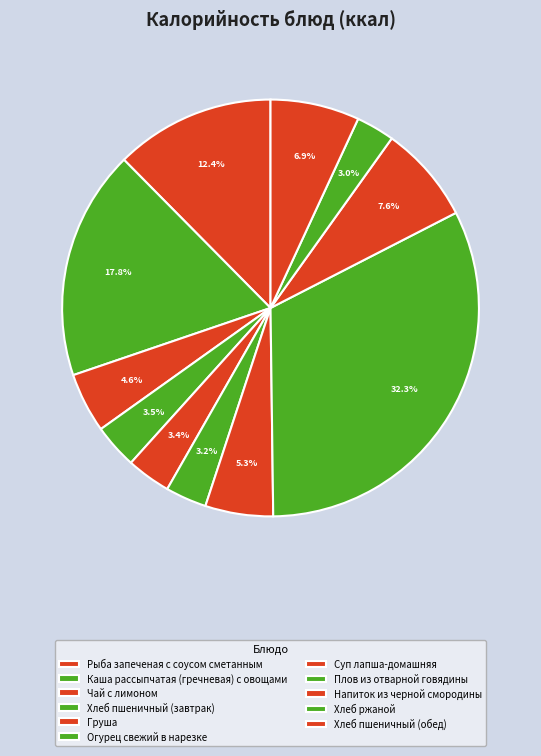

Rank the categories by value from lowest to highest.

Хлеб ржаной, Огурец свежий в нарезке, Груша, Хлеб пшеничный (завтрак), Чай с лимоном, Суп лапша-домашняя, Хлеб пшеничный (обед), Напиток из черной смородины, Рыба запеченая с соусом сметанным, Каша рассыпчатая (гречневая) с овощами, Плов из отварной говядины